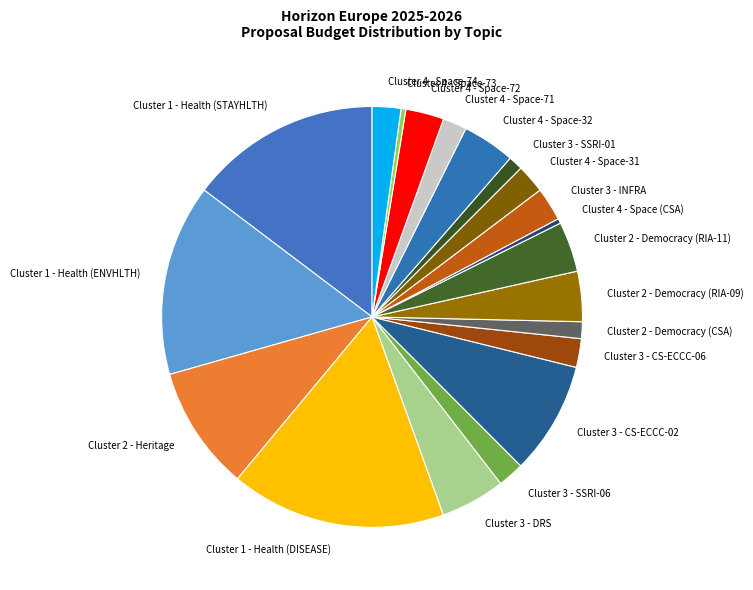

Does any single category account for the majority?

No